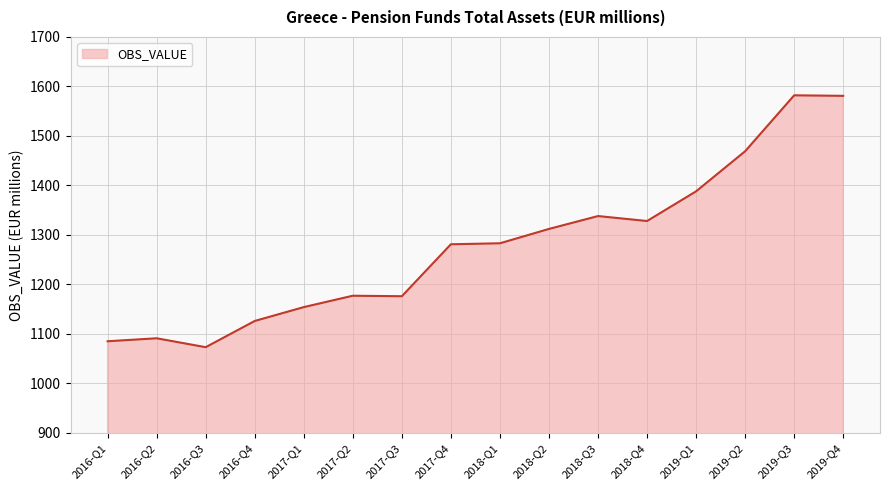

What is the sum of the values at 2017-Q2 and 2016-Q4?

2303